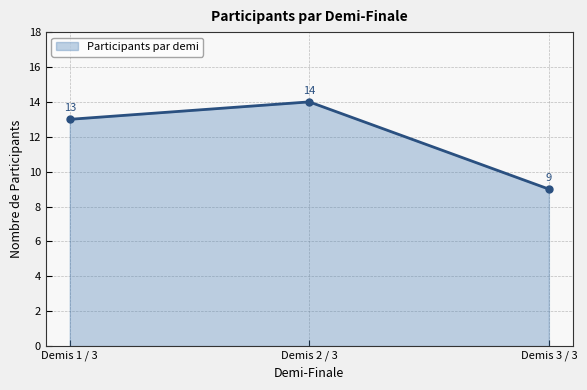

Is it true that the value at Demis 1 / 3 is 17?

False